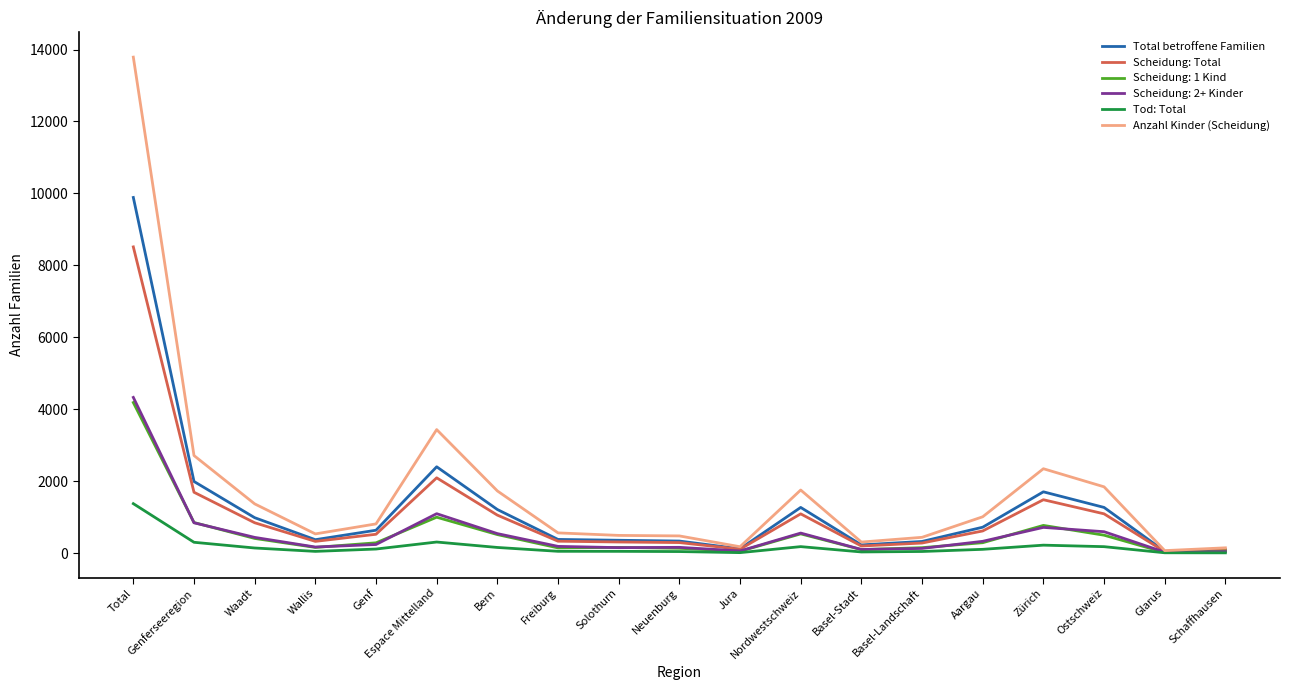

Between Wallis and Nordwestschweiz, which series saw the biggest shift?

Anzahl Kinder (Scheidung)